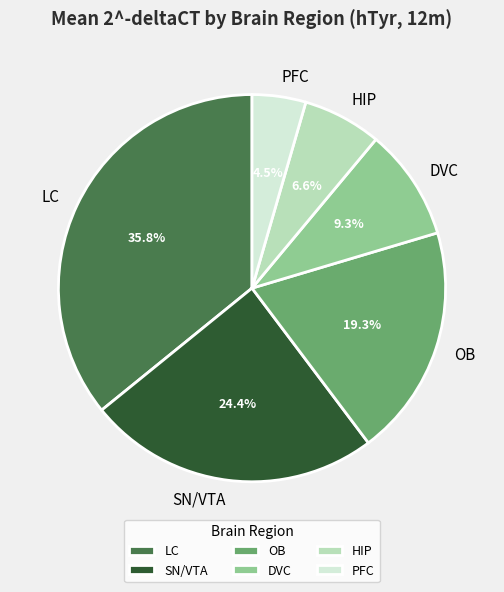

Is OB the majority of the pie?

No